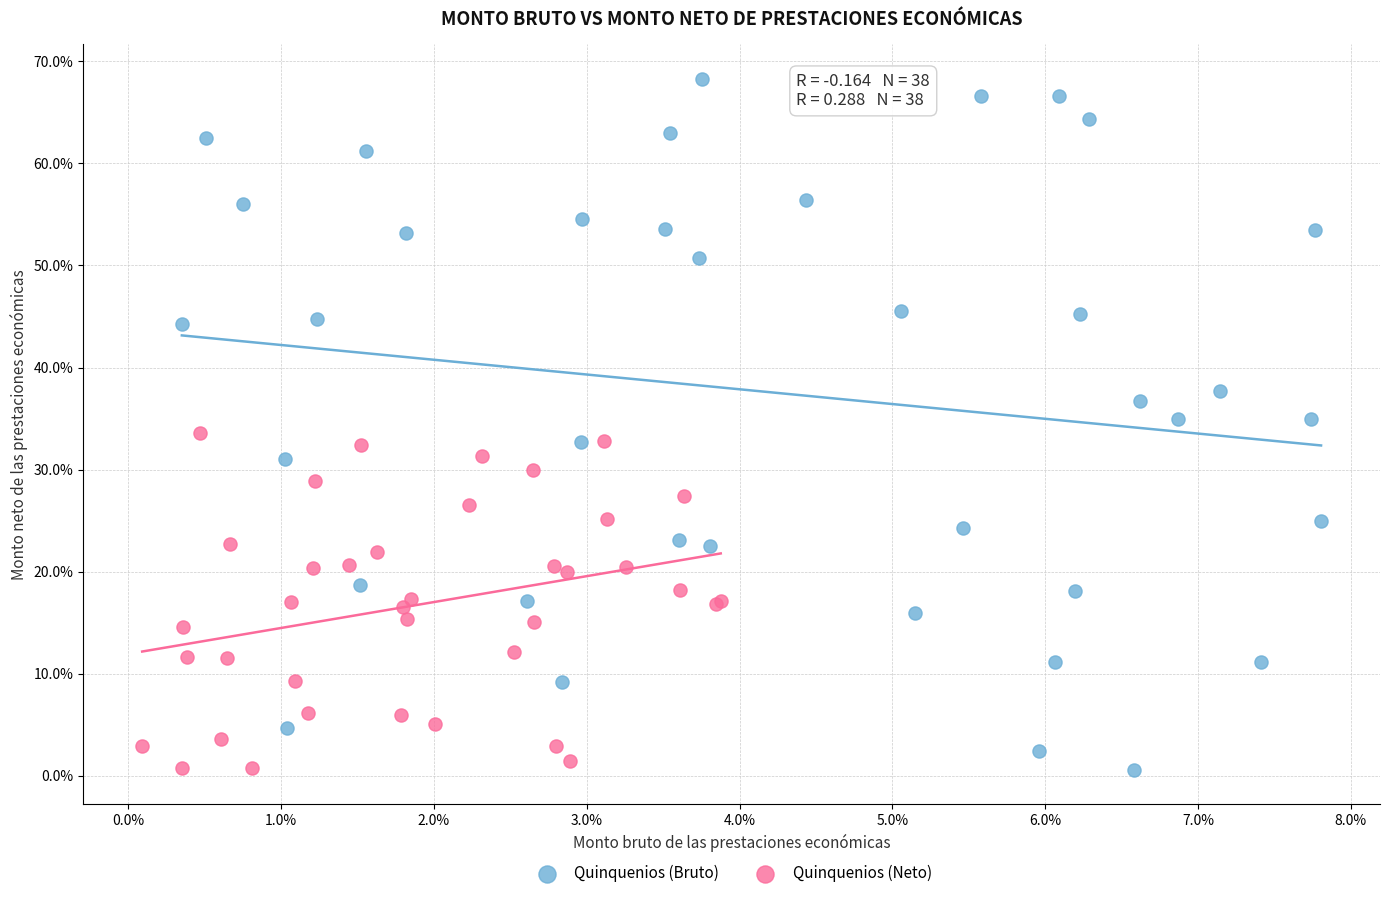

What are all the series names shown in the legend?

Quinquenios (Bruto), Quinquenios (Neto)